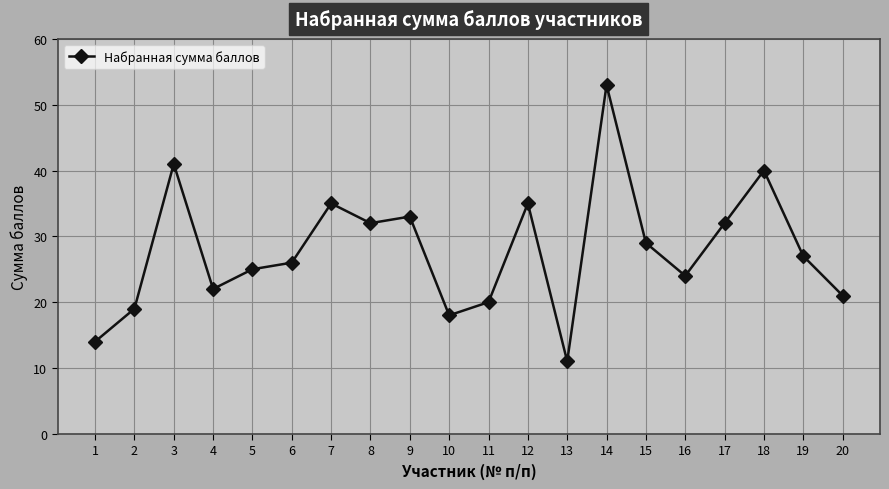

Which has a higher value, 3 or 9?

3